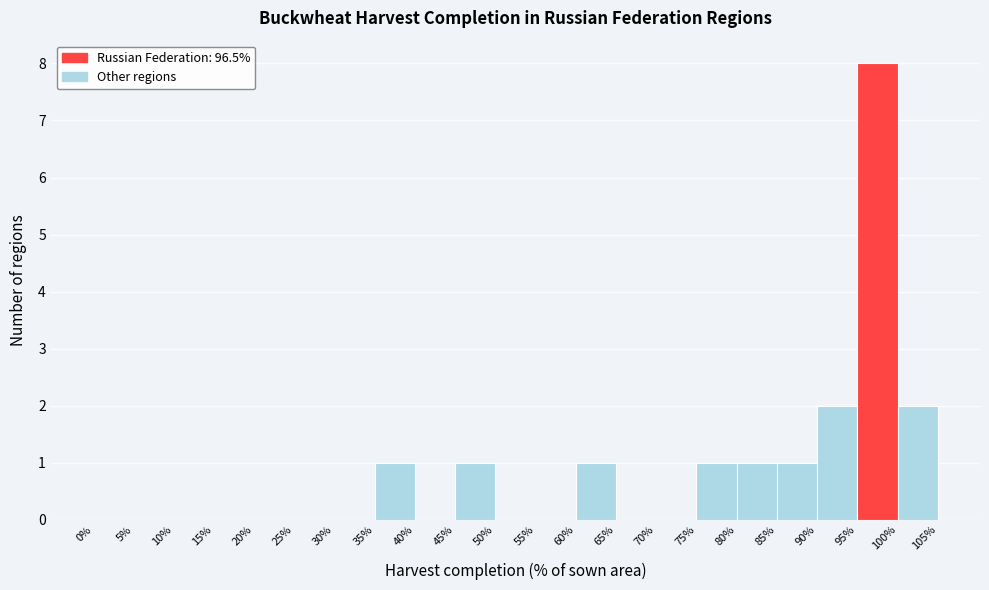

How tall is the bar that spans 35% to 40% on the x-axis? The values are not printed on the chart, so give them approximately, as read against the axis.

1